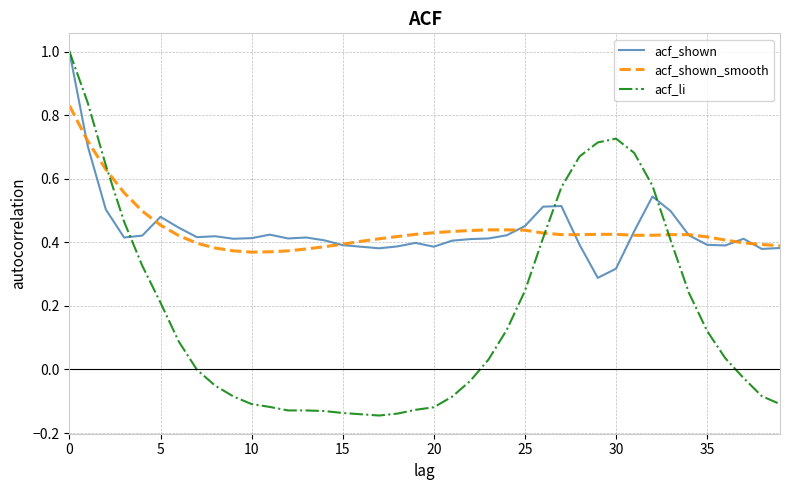

What is the highest value of the acf_li series?

1.0